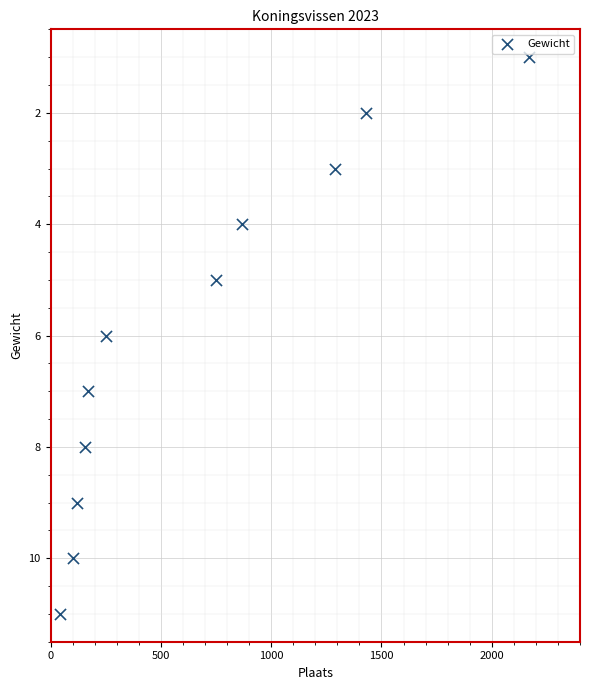

What is the average X value?

668